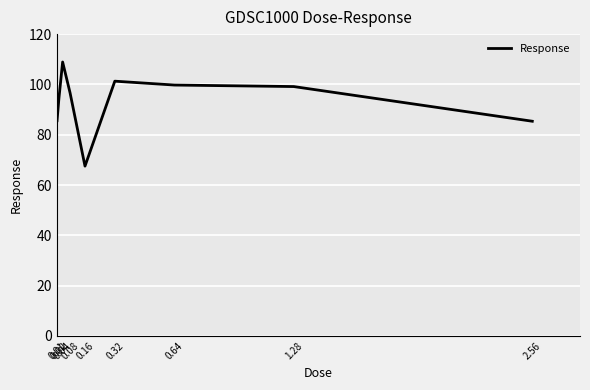

Where does the data first go above 96?

0.04